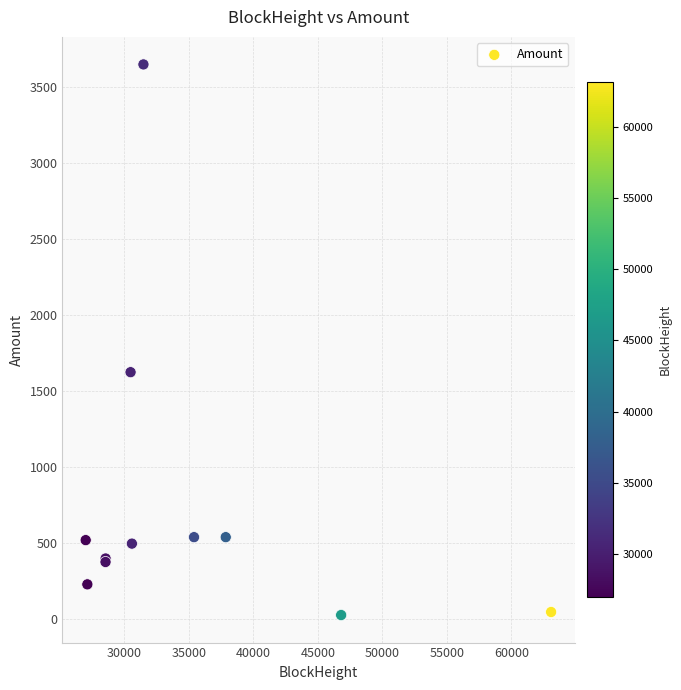

What Y value in the scatter plot is closest to 1839?

1626.0